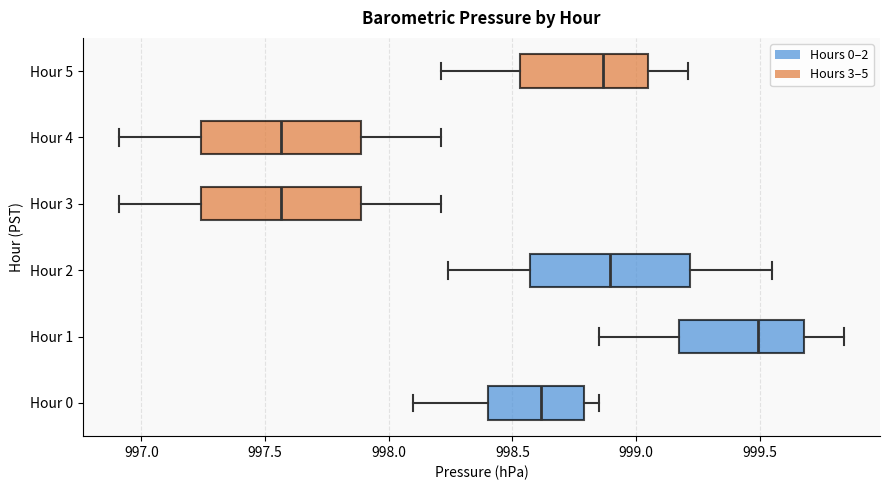

Where is the left edge of the box for Hour 5 on the x-axis? The values are not printed on the chart, so give them approximately, as read against the axis.

998.55